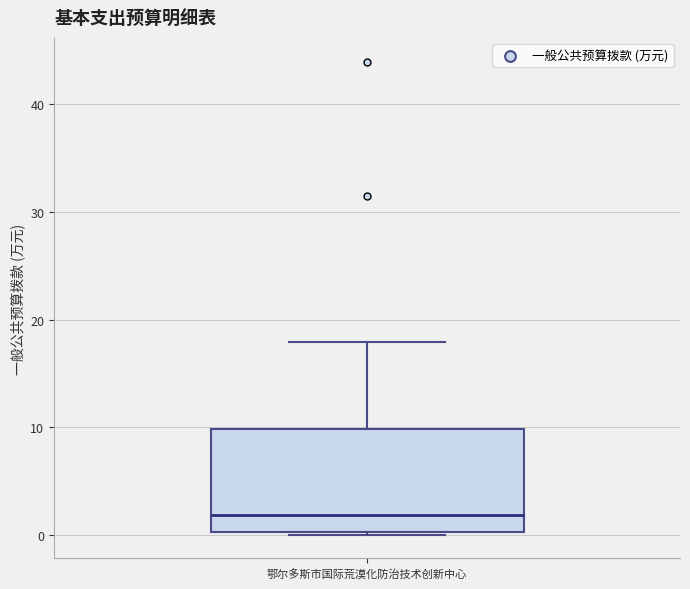

Where does the upper whisker of the box for 鄂尔多斯市国际荒漠化防治技术创新中心 end on the y-axis? The values are not printed on the chart, so give them approximately, as read against the axis.

18